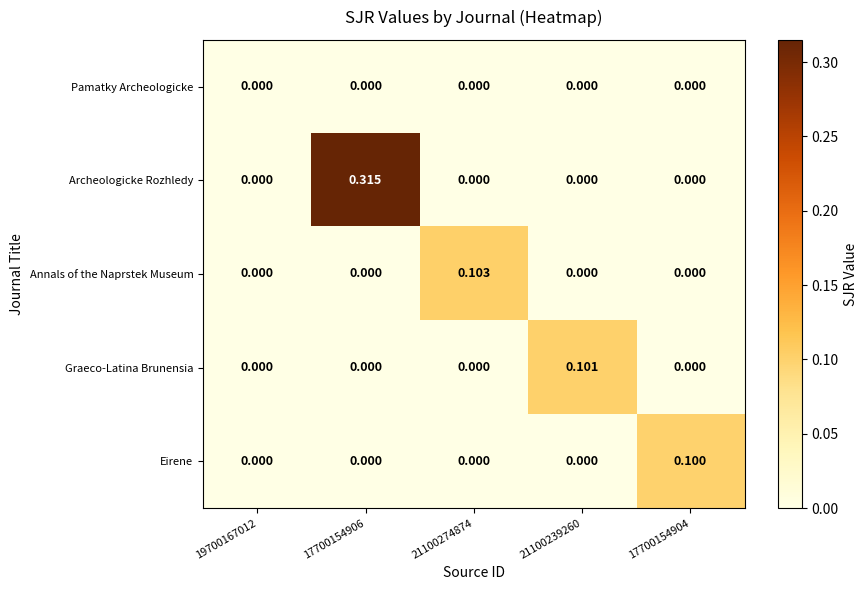

List the series in order of their peak value, lowest first.

Pamatky Archeologicke, Eirene, Graeco-Latina Brunensia, Annals of the Naprstek Museum, Archeologicke Rozhledy